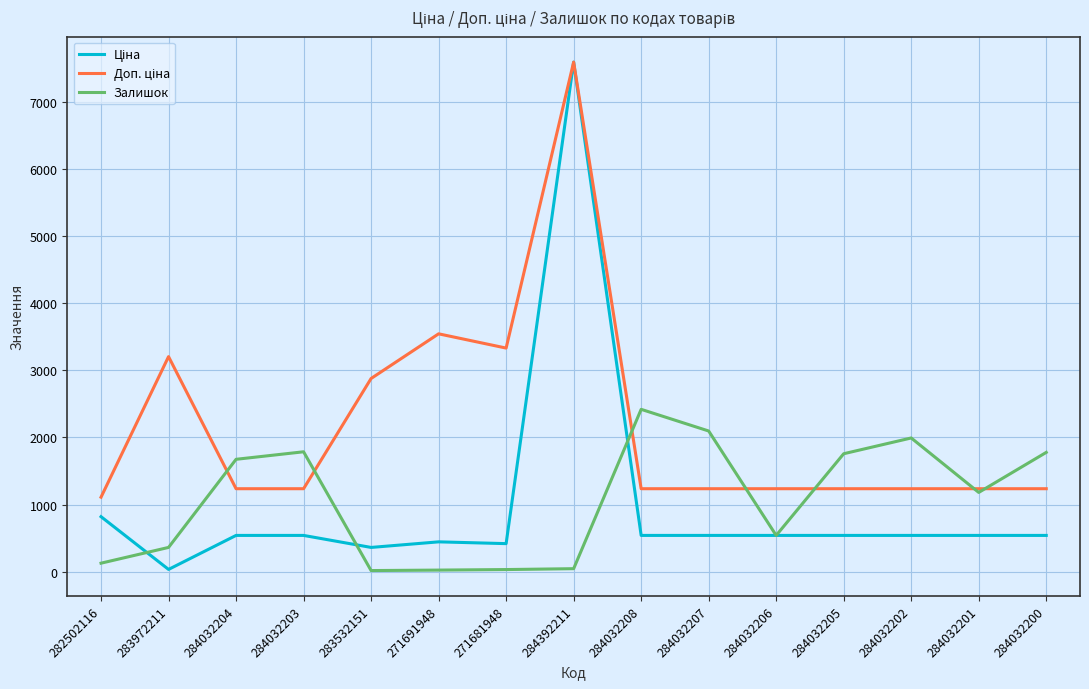

True or false: Залишок has a value of 1786.0 at 284032203.

True